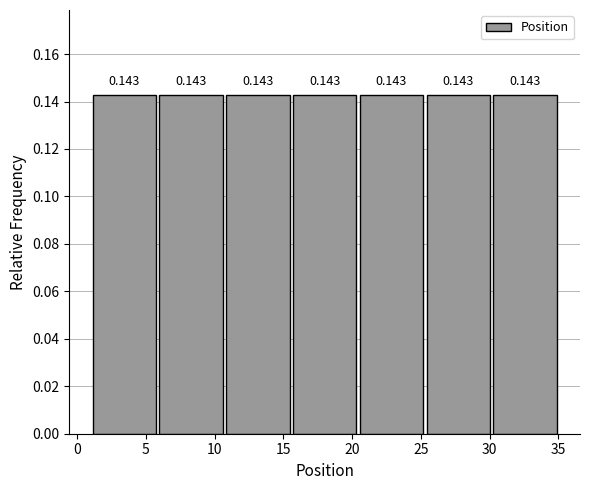

Reading left to right, transcribe this chart: for each bar, give the range it covers on the x-axis and its height. The bar edges are not printed on the chart, so give them approximately, as read against the axis.

1.0 to 6.0: 0.143
6.0 to 10.5: 0.143
10.5 to 15.5: 0.143
15.5 to 20.5: 0.143
20.5 to 25.5: 0.143
25.5 to 30.0: 0.143
30.0 to 35.0: 0.143